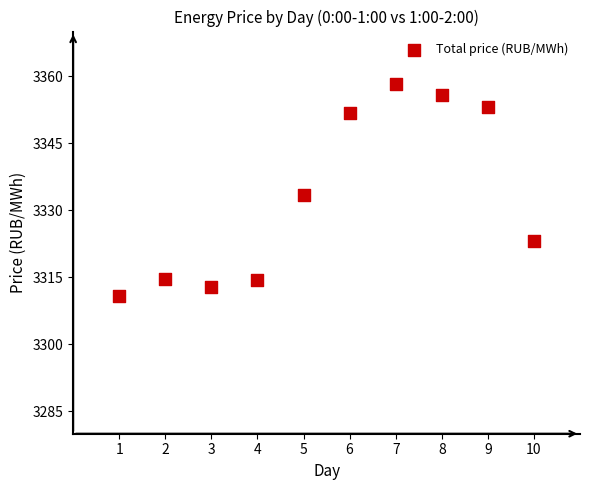

What is the range of X values (max minus min)?

9.0